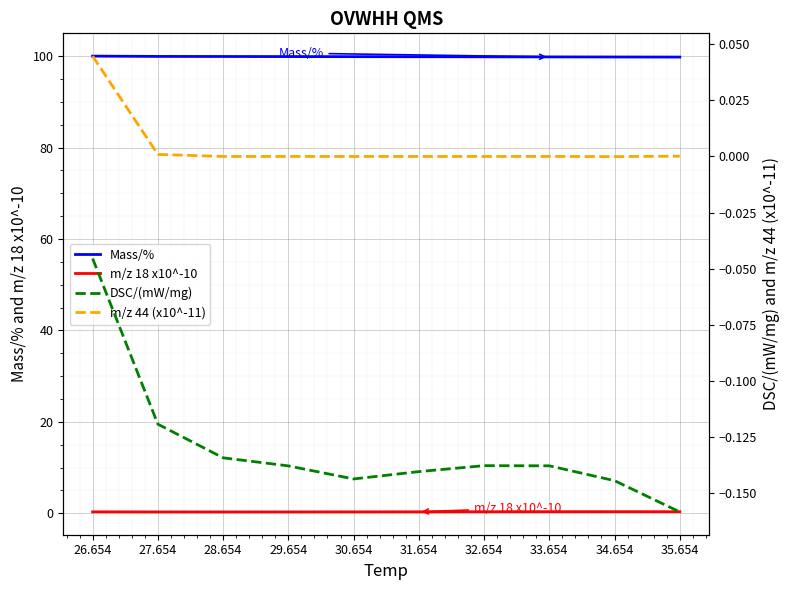

What is the difference between the maximum and minimum values in the Mass/% series?

0.2